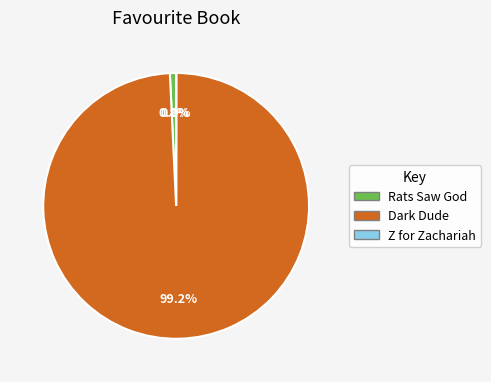

Which category has the biggest portion of the pie?

Dark Dude